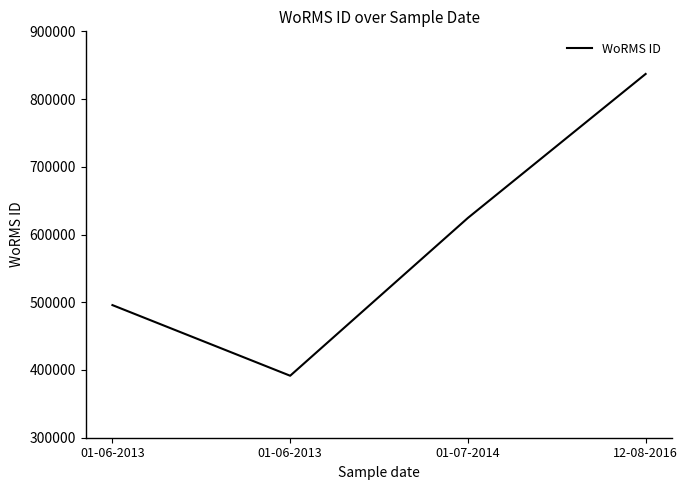

What is the ratio of the value at 01-06-2013 to the value at 01-07-2014?

0.8